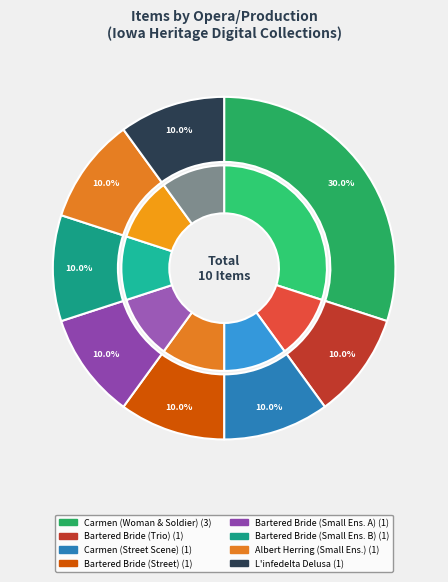

What is the smallest slice in the pie chart?

Street scene from Bartered Bride